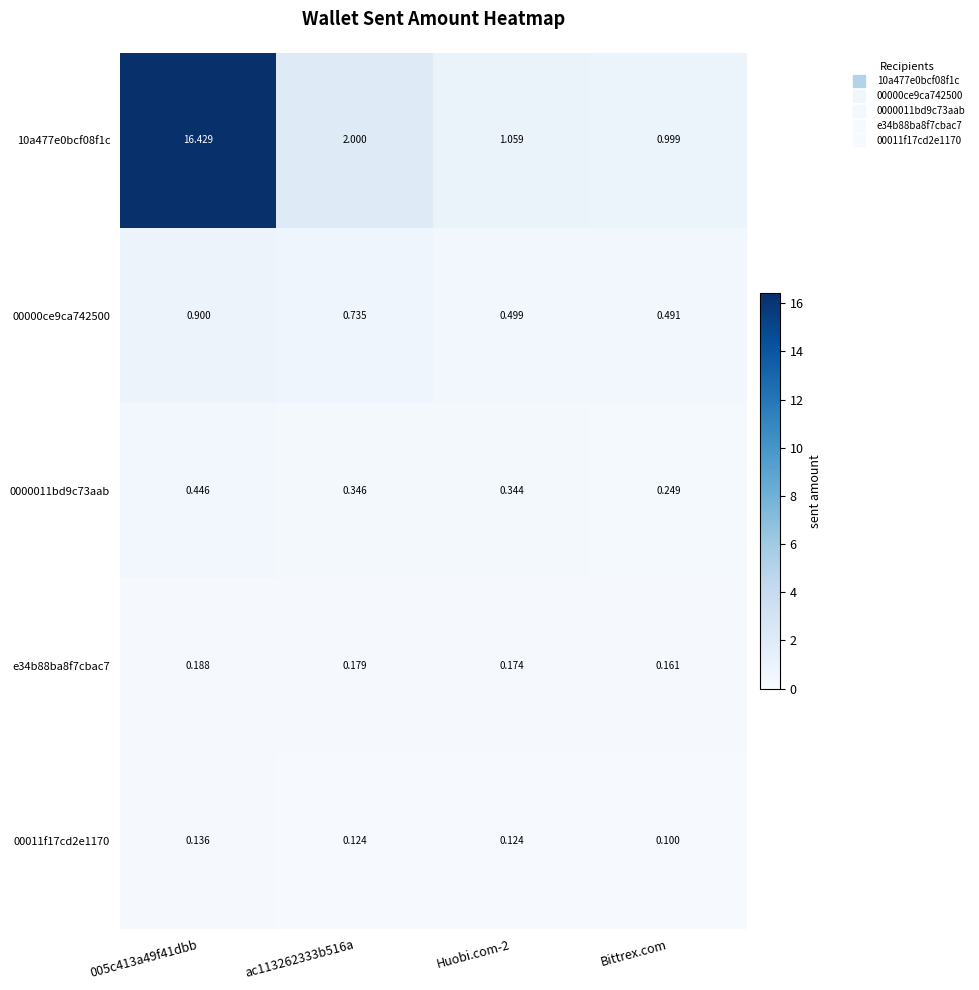

What is the difference between the highest and lowest values at ac113262333b516a?

1.9